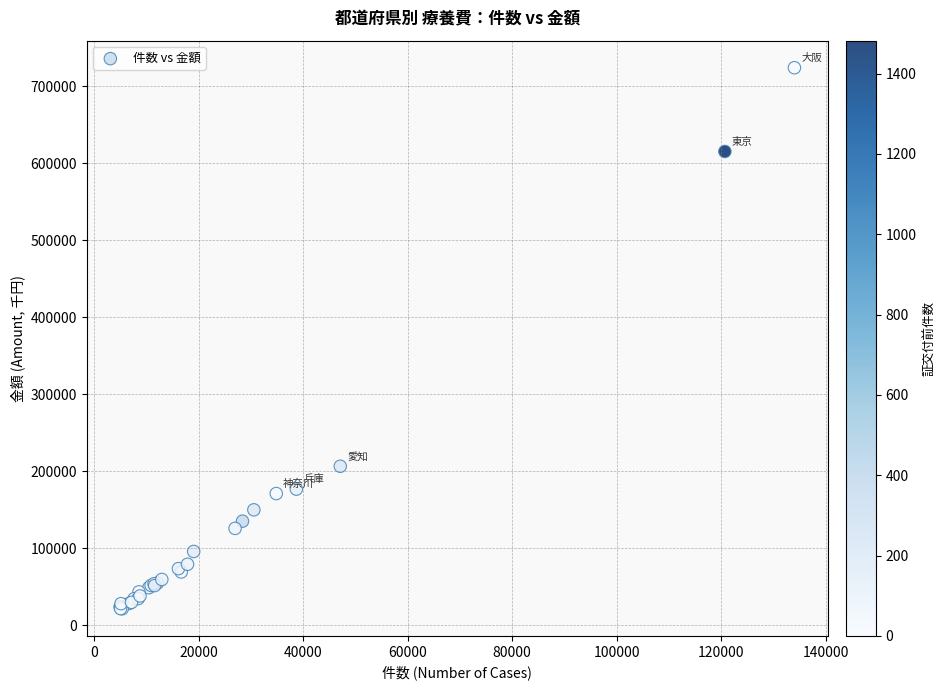

What Y value in the scatter plot is closest to 372591?

206405.4